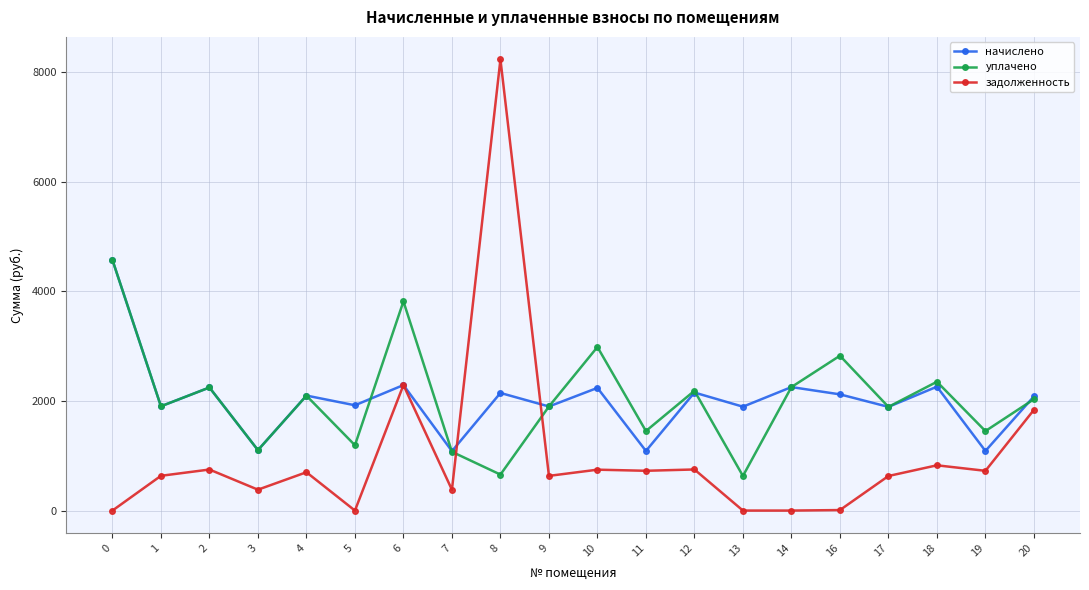

True or false: уплачено has more than 2 interior local peaks.

True